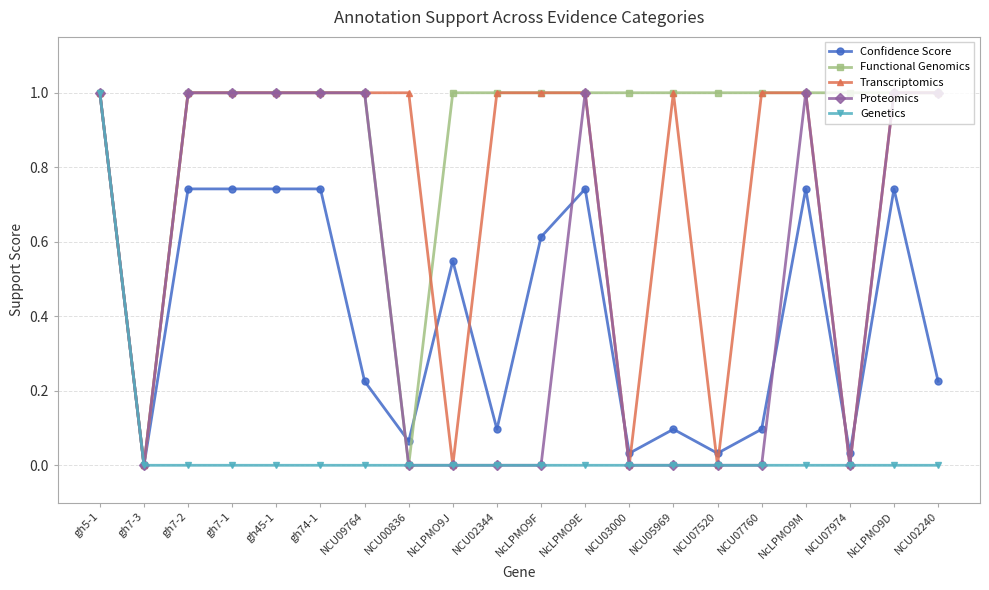

The value of Genetics at NCU09764 is 0.0. True or false?

True